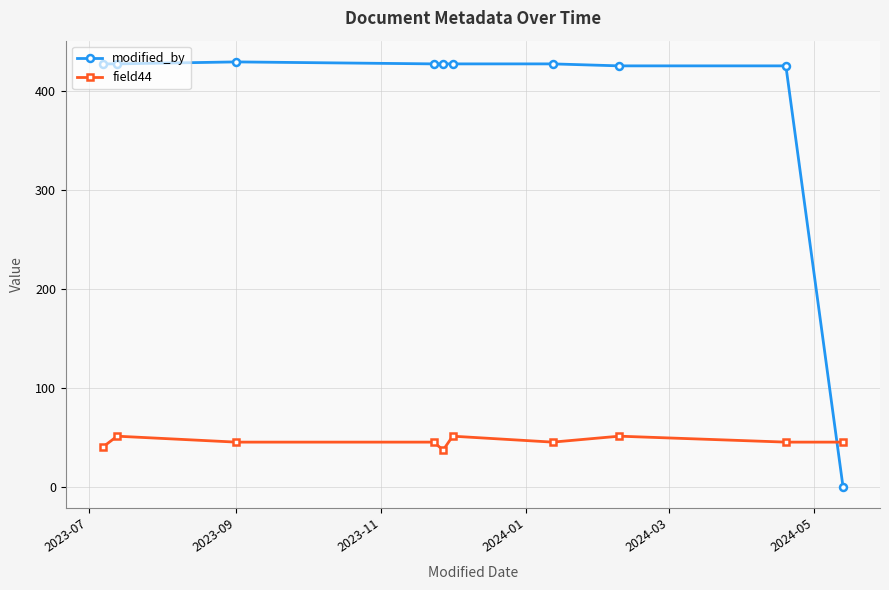

Which series ends up on top after the final intersection of modified_by and field44?

field44